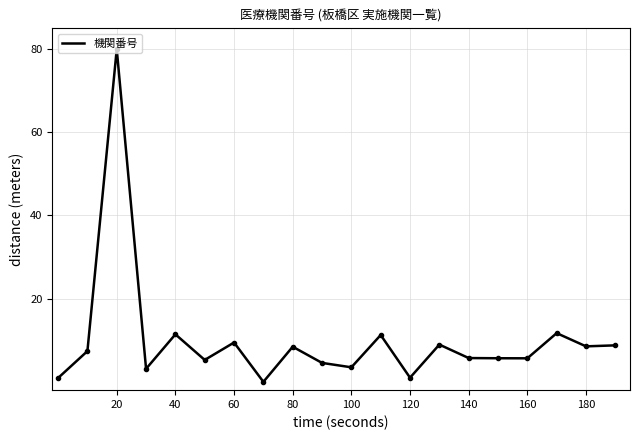

What is the maximum value shown in the chart?

80.0